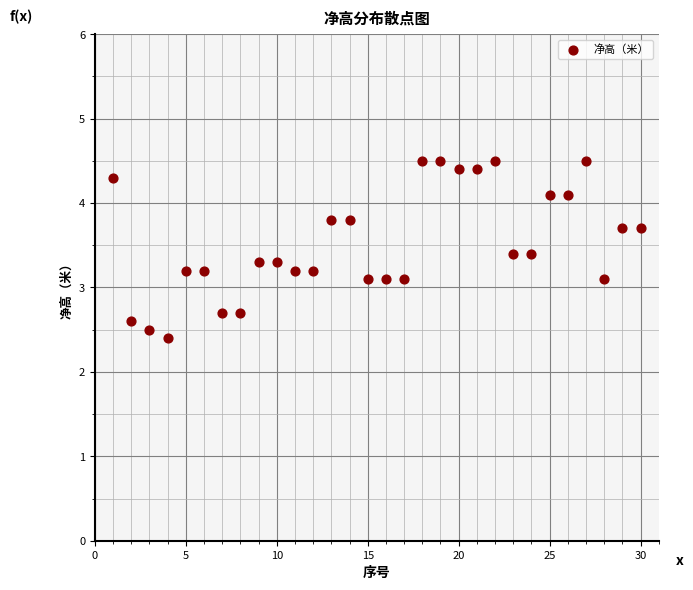

What is the range of X values (max minus min)?

29.0